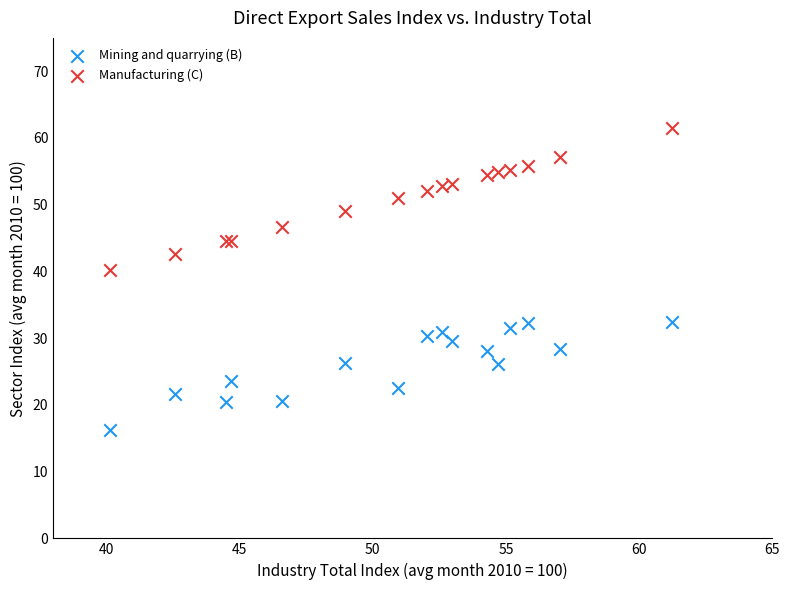

Which series contains the lowest Y value?

Mining and quarrying (B)